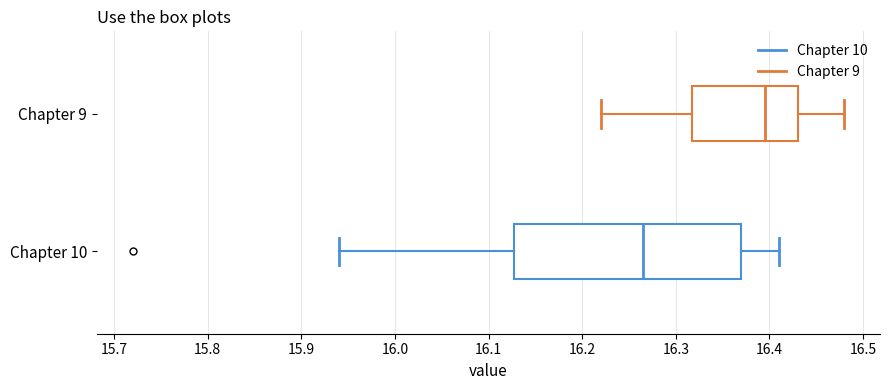

Which box is the widest, from its left edge to its right edge?

Chapter 10